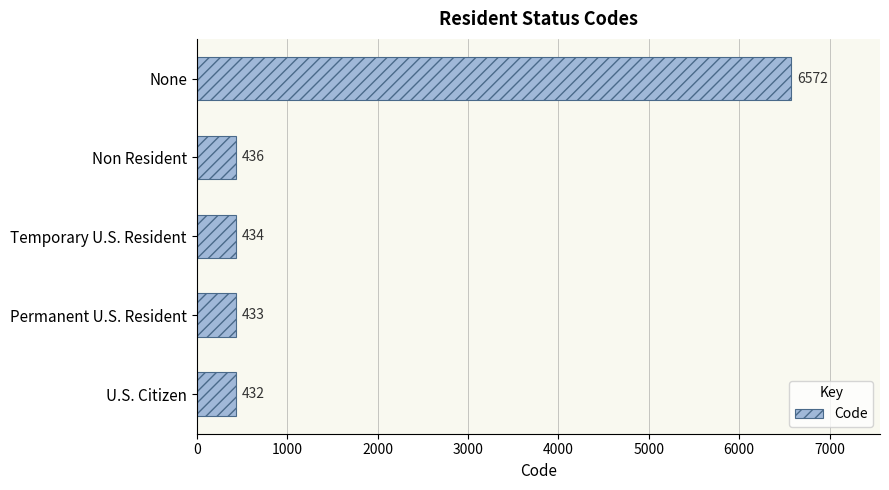

Does the chart contain any negative values?

No